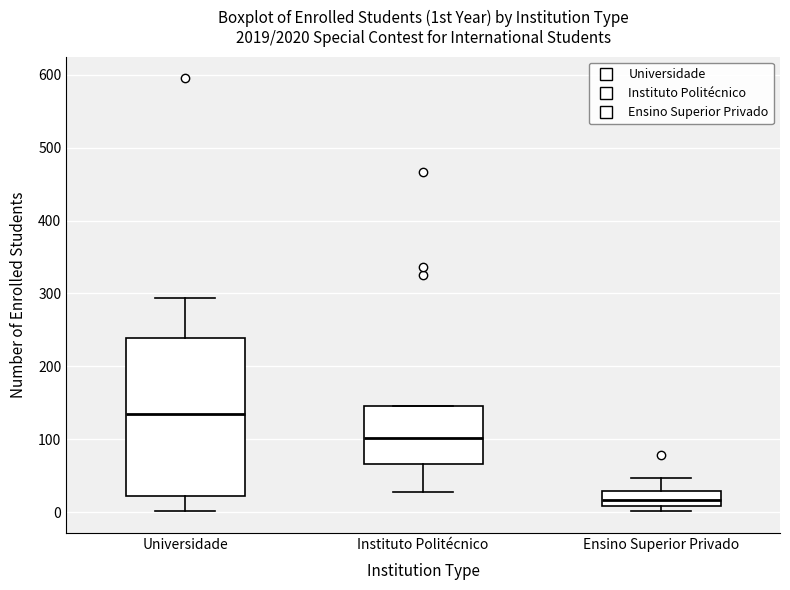

Reading left to right, transcribe this box plot: for each box, give where its median line is, the range the box spans, and where its two whiskers end, as read against the y-axis. The values are not printed on the chart, so give them approximately, as read against the axis.

Universidade: median 130, box 20 to 240, whiskers 0 to 290
Instituto Politécnico: median 100, box 70 to 150, whiskers 30 to 150
Ensino Superior Privado: median 20, box 10 to 30, whiskers 0 to 50